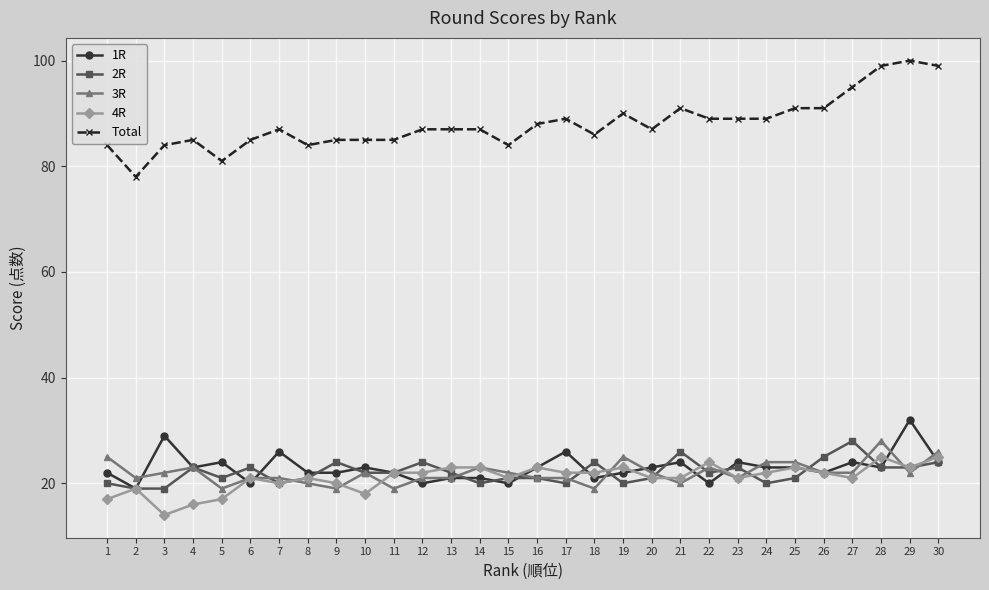

At which category does Total reach its first local valley?

2